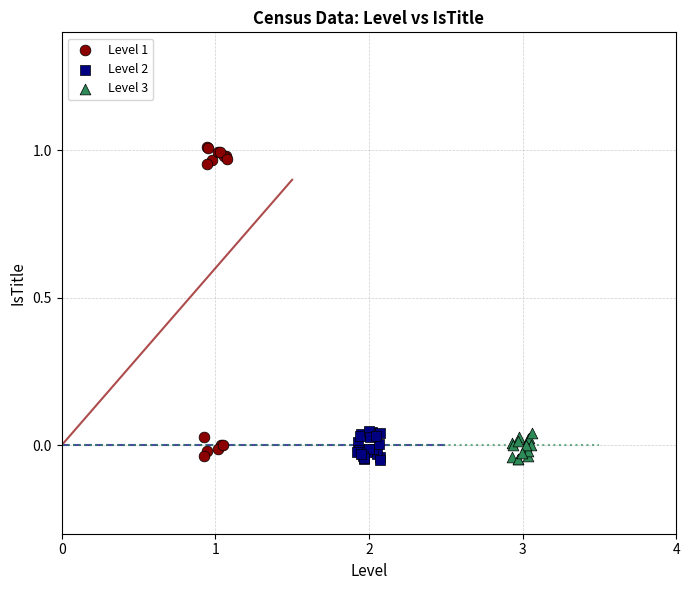

Which series has the widest spread of Y values?

Level 1